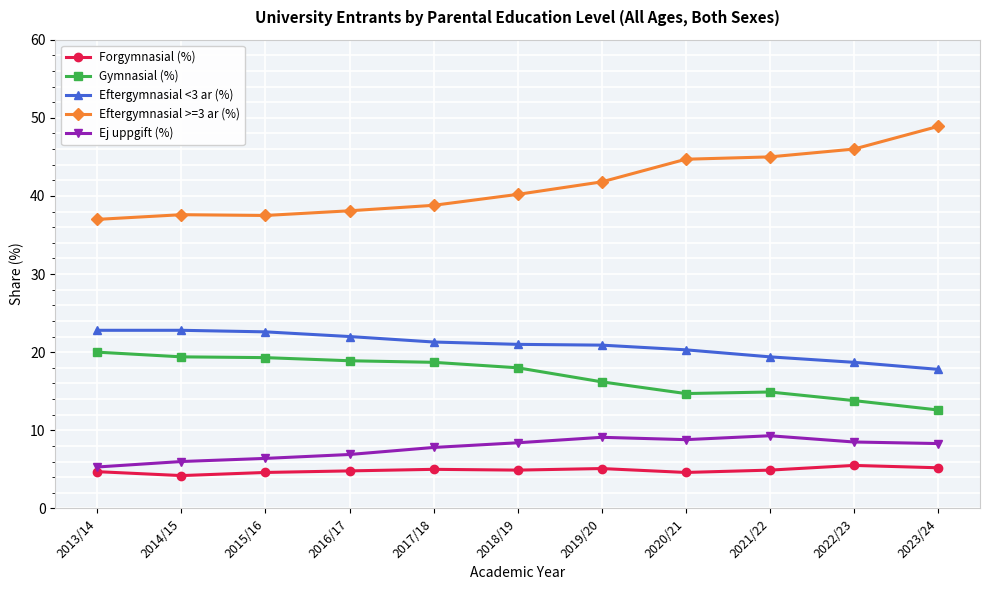

True or false: Eftergymnasial <3 ar (%) and Eftergymnasial >=3 ar (%) intersect in this chart.

False